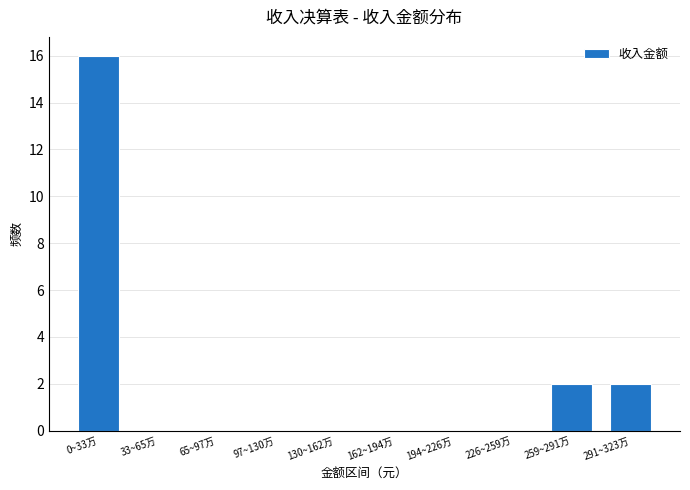

Reading right to left, what are all the values shown in this chart?

291~323万=2	259~291万=2	226~259万=0	194~226万=0	162~194万=0	130~162万=0	97~130万=0	65~97万=0	33~65万=0	0~33万=16